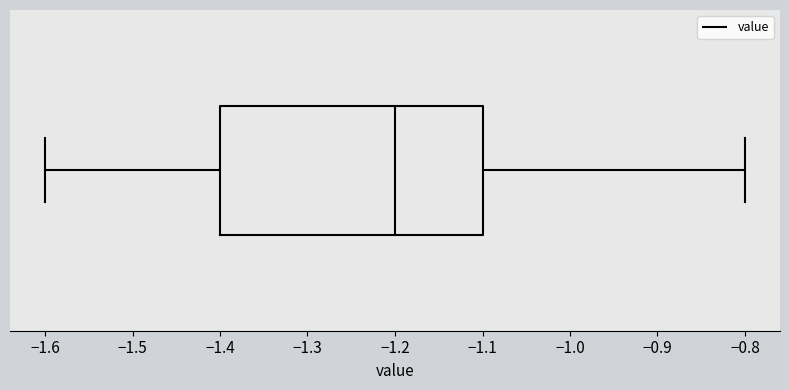

Where is the right edge of the box on the x-axis? The values are not printed on the chart, so give them approximately, as read against the axis.

-1.1